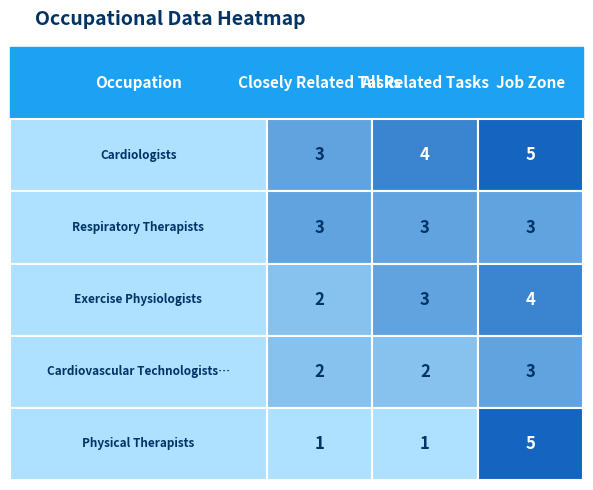

The value of Respiratory Therapists at 1 is 1. True or false?

False